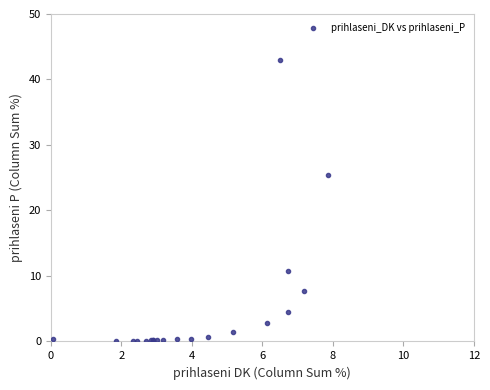

What Y value in the scatter plot is closest to 21?

25.4